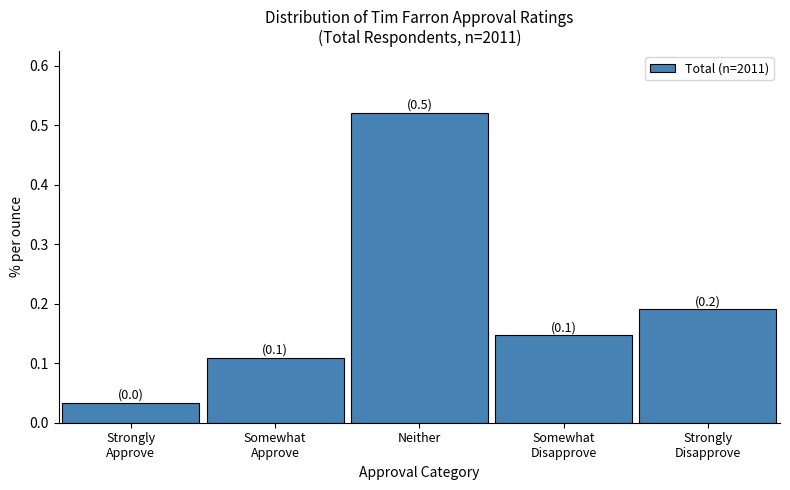

Is it true that the value at Neither is 0.7?

False